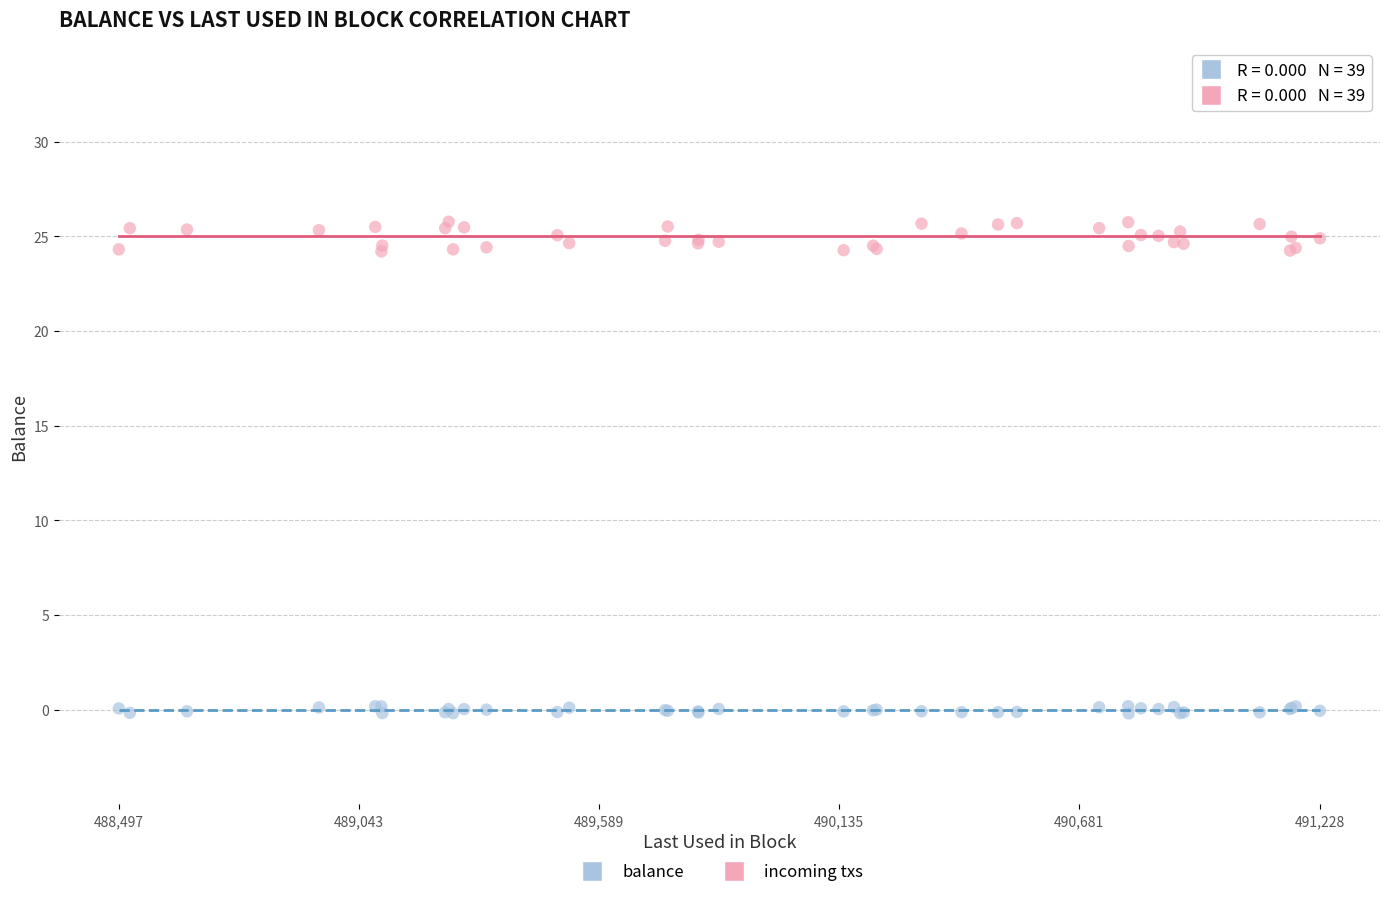

Which series reaches the maximum Y coordinate?

incoming txs